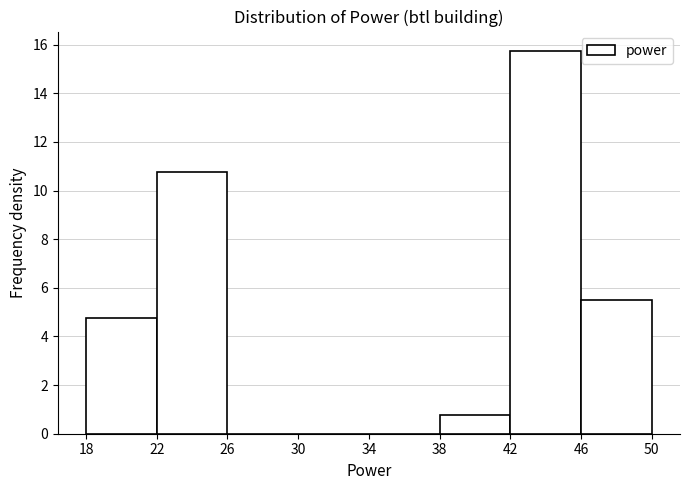

Reading left to right, transcribe this chart: for each bar, give the range it covers on the x-axis and its height. The values are not printed on the chart, so give them approximately, as read against the axis.

18 to 22: 4.8
22 to 26: 10.8
26 to 30: 0
30 to 34: 0
34 to 38: 0
38 to 42: 0.8
42 to 46: 15.8
46 to 50: 5.6